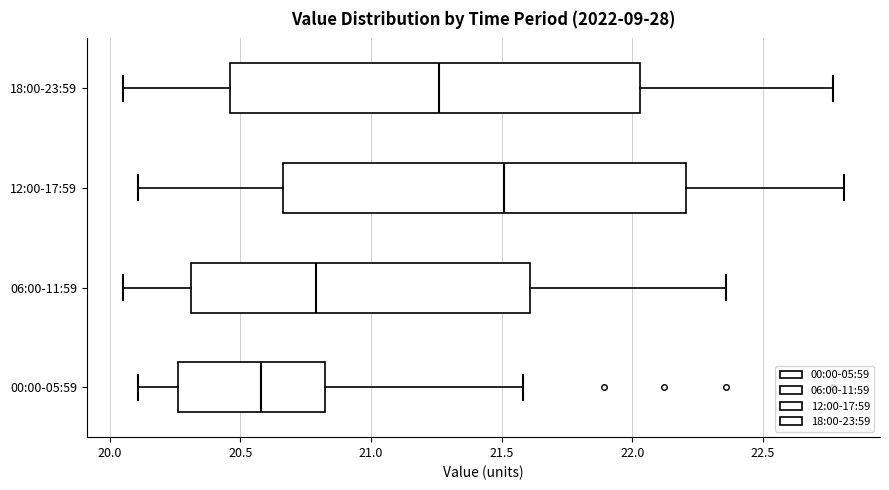

Where is the right edge of the box for 00:00-05:59 on the x-axis? The values are not printed on the chart, so give them approximately, as read against the axis.

20.85